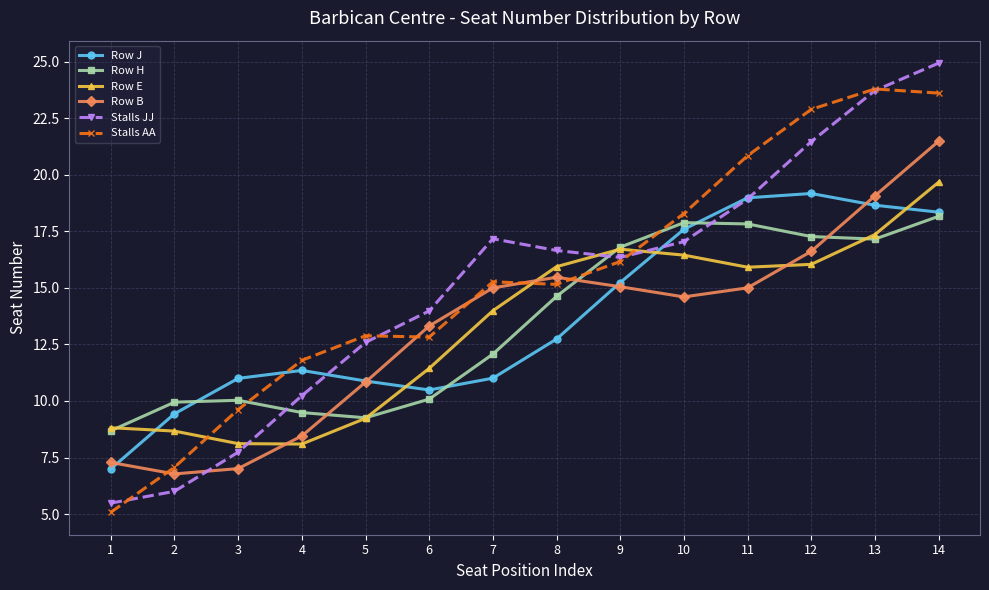

The value of Stalls JJ at 2 is 6.0. True or false?

True